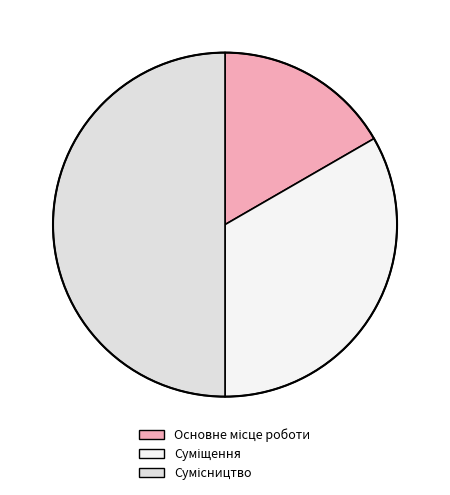

Between Суміщення and Сумісництво, which is larger?

Сумісництво